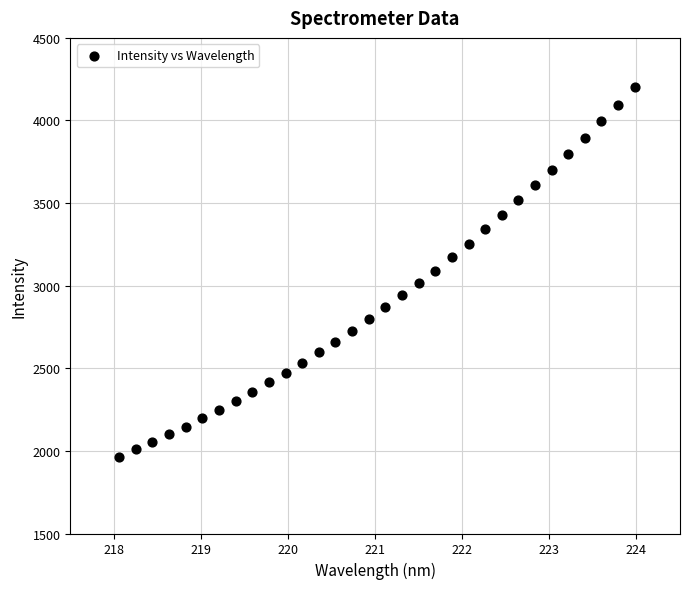

What is the range of X values (max minus min)?

5.9